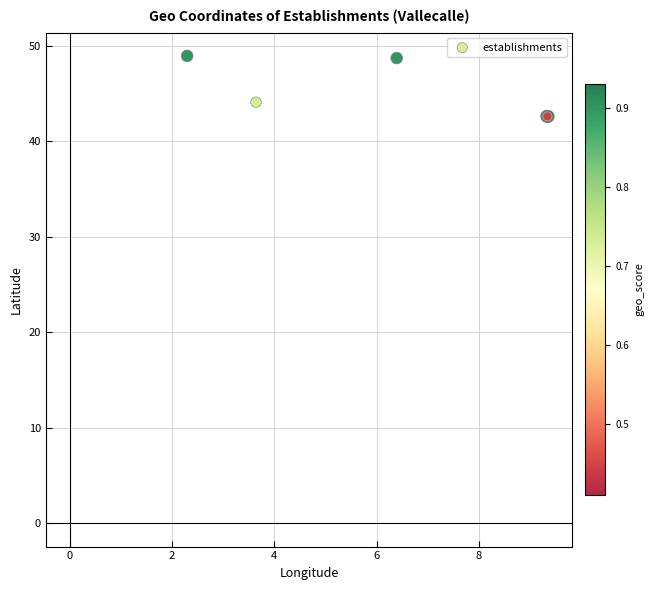

What Y value in the scatter plot is closest to 45?

44.1